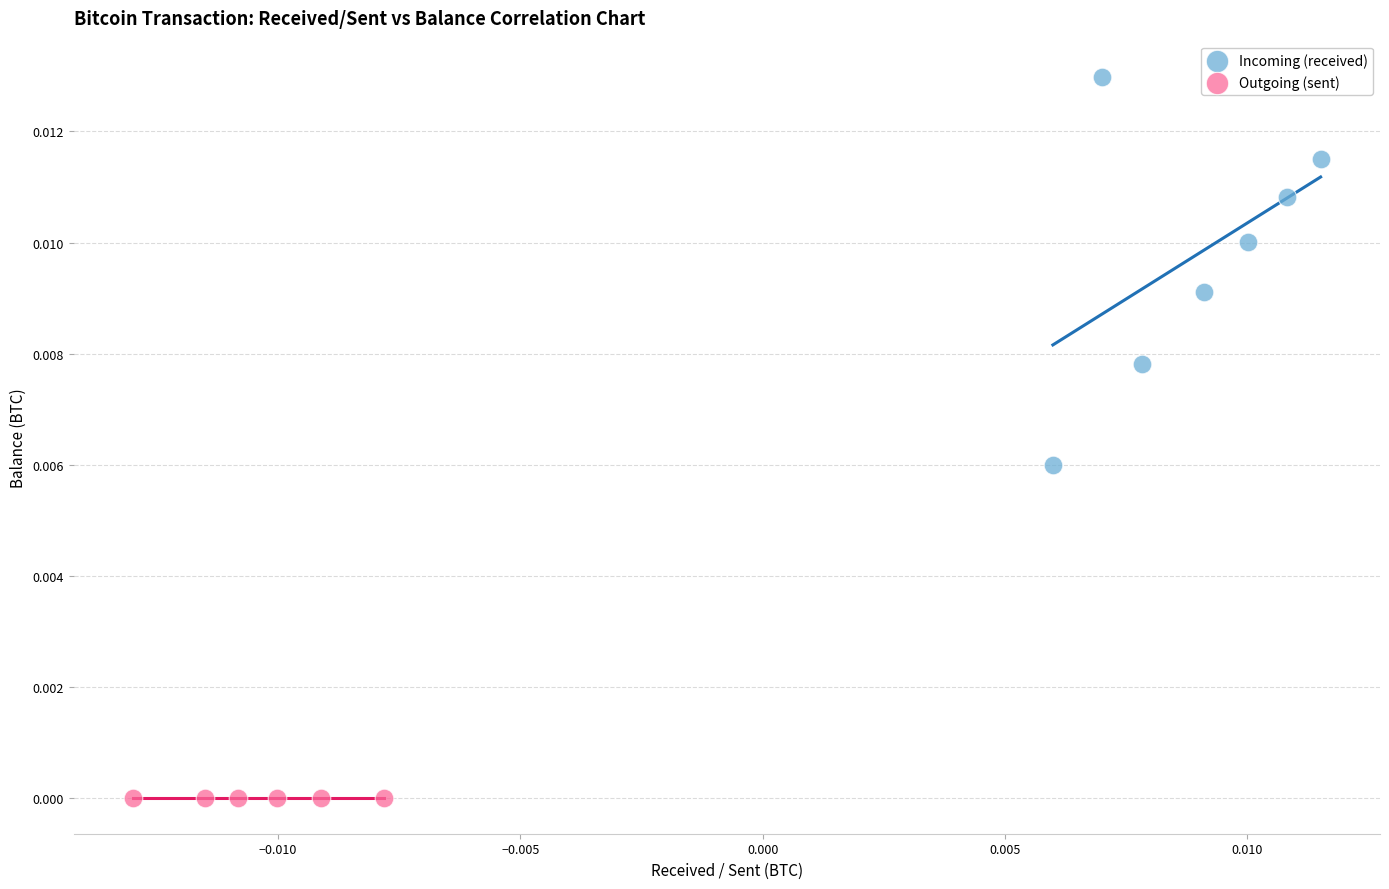

Which series reaches the minimum Y coordinate?

Outgoing (sent)